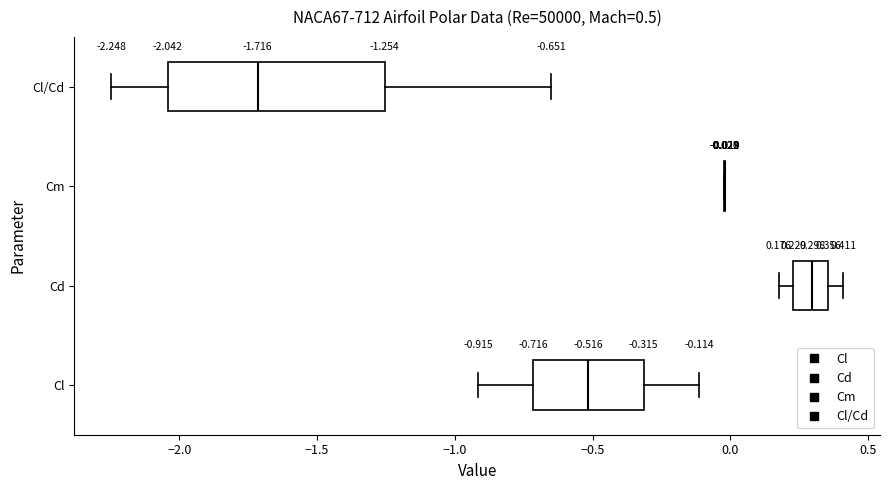

Comparing the boxes themselves (not the whiskers), which one is the widest?

Cl/Cd